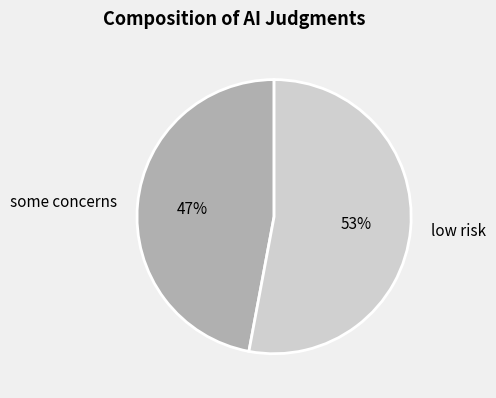

Which has a higher value, low risk or some concerns?

low risk